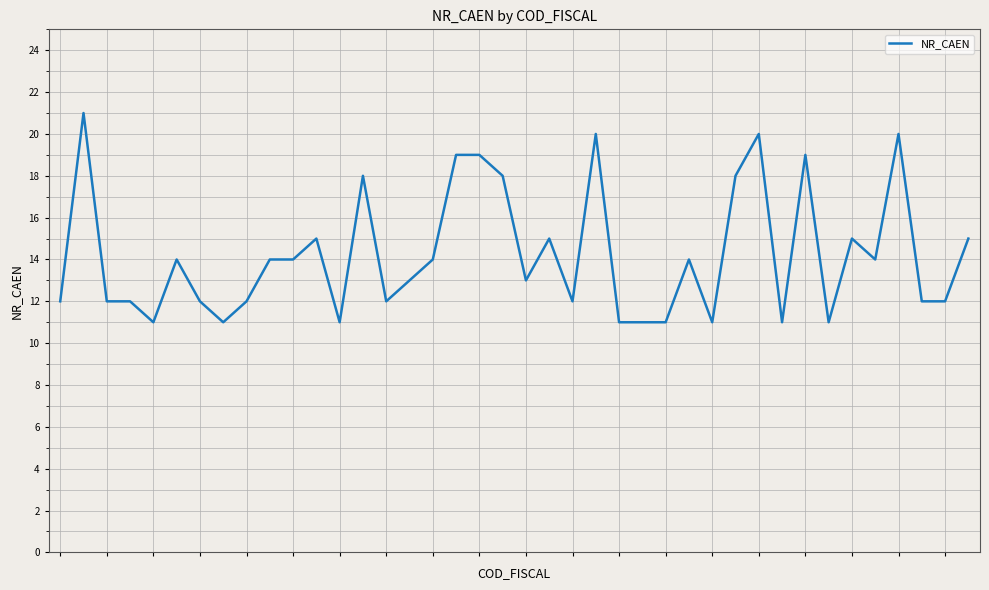

Reading left to right, what are all the values shown in this chart?

12	21	12	12	11	14	12	11	12	14	14	15	11	18	12	13	14	19	19	18	13	15	12	20	11	11	11	14	11	18	20	11	19	11	15	14	20	12	12	15